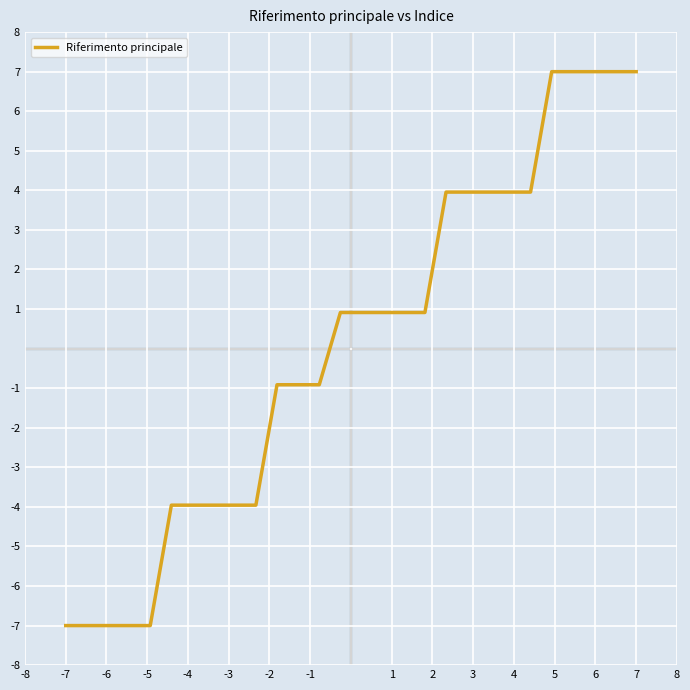

What is the difference between the maximum and minimum values?

14.0